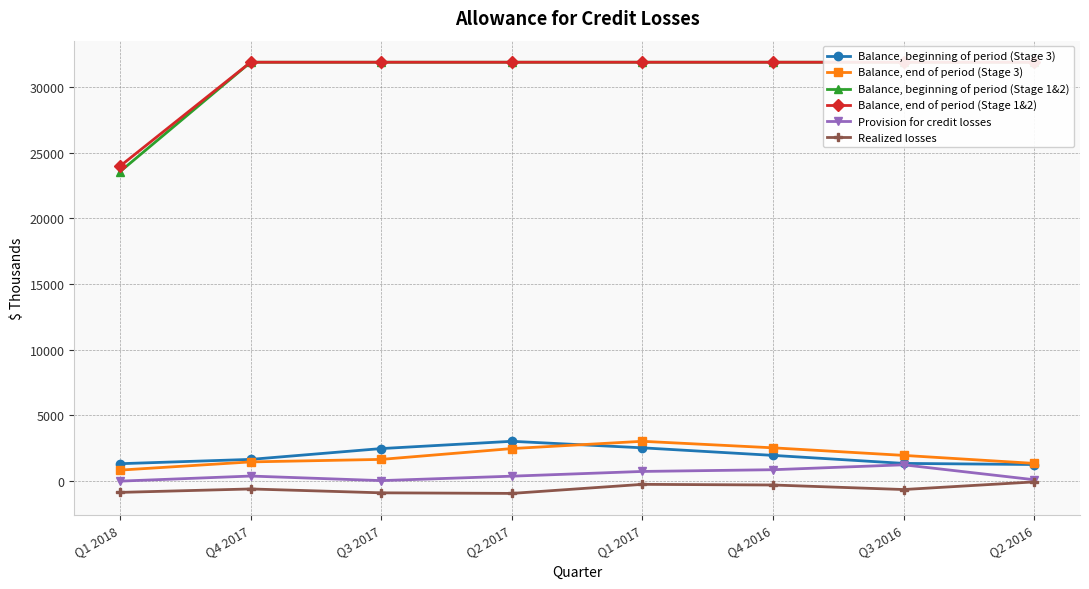

What is the sum of all Balance, beginning of period (Stage 1&2) values?

246787